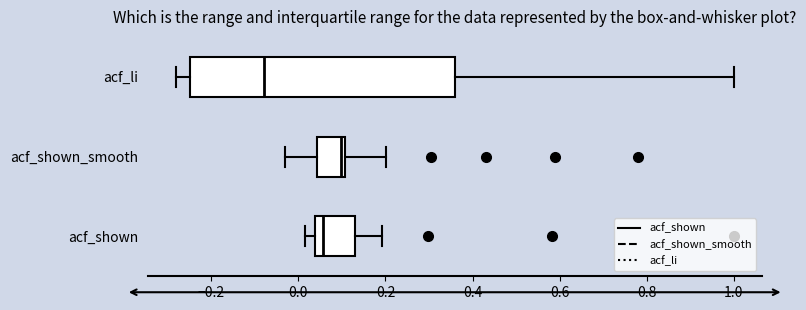

Reading bottom to top, transcribe this box plot: for each box, give where its median line is, the range the box spans, and where its two whiskers end, as read against the x-axis. The values are not printed on the chart, so give them approximately, as read against the axis.

acf_shown: median 0.06, box 0.04 to 0.14, whiskers 0.02 to 0.20
acf_shown_smooth: median 0.10 (just left of the box's right edge), box 0.04 to 0.10, whiskers -0.04 to 0.20
acf_li: median -0.08, box -0.24 to 0.36, whiskers -0.28 to 1.00